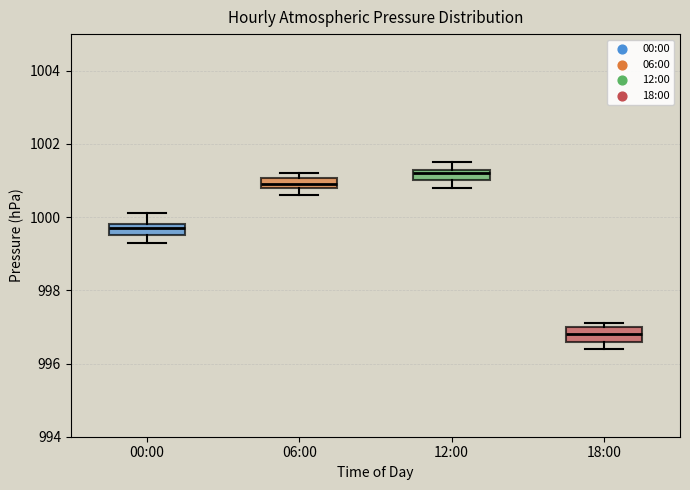

Where is the lower edge of the box for 18:00 on the y-axis? The values are not printed on the chart, so give them approximately, as read against the axis.

996.6